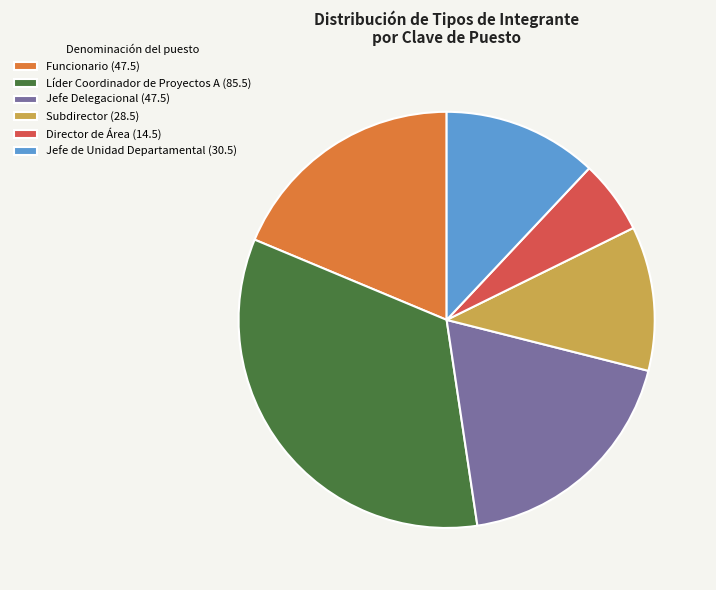

Does Subdirector (28.5) account for over 50% of the chart?

No